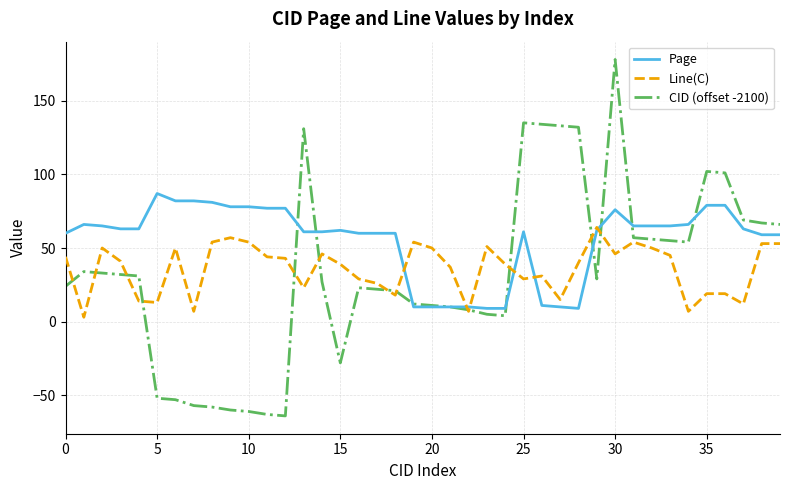

What is the maximum value shown in the chart?

178